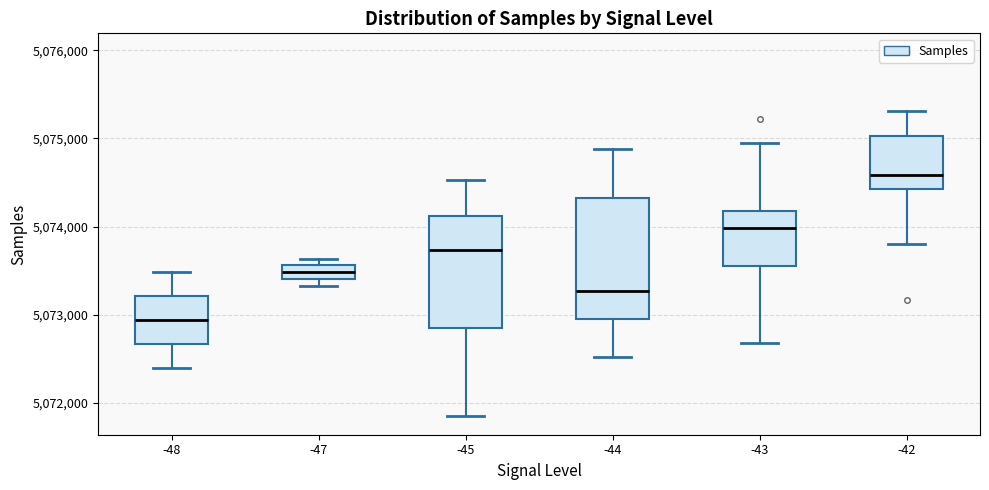

Reading left to right, read every box against the y-axis: the position of its median line, the range the box covers, and the ends of its whiskers. The values are not printed on the chart, so give them approximately, as read against the axis.

-48: median 5072900, box 5072700 to 5073200, whiskers 5072400 to 5073500
-47: median 5073500, box 5073400 to 5073600, whiskers 5073300 to 5073600 (just above the box's upper edge)
-45: median 5073700, box 5072800 to 5074100, whiskers 5071800 to 5074500
-44: median 5073300, box 5073000 to 5074300, whiskers 5072500 to 5074900
-43: median 5074000, box 5073500 to 5074200, whiskers 5072700 to 5074900
-42: median 5074600, box 5074400 to 5075000, whiskers 5073800 to 5075300